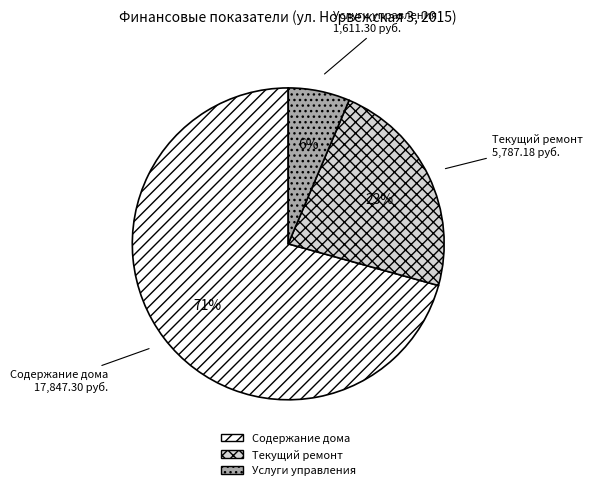

The Содержание дома slice represents 71% of the pie. True or false?

True